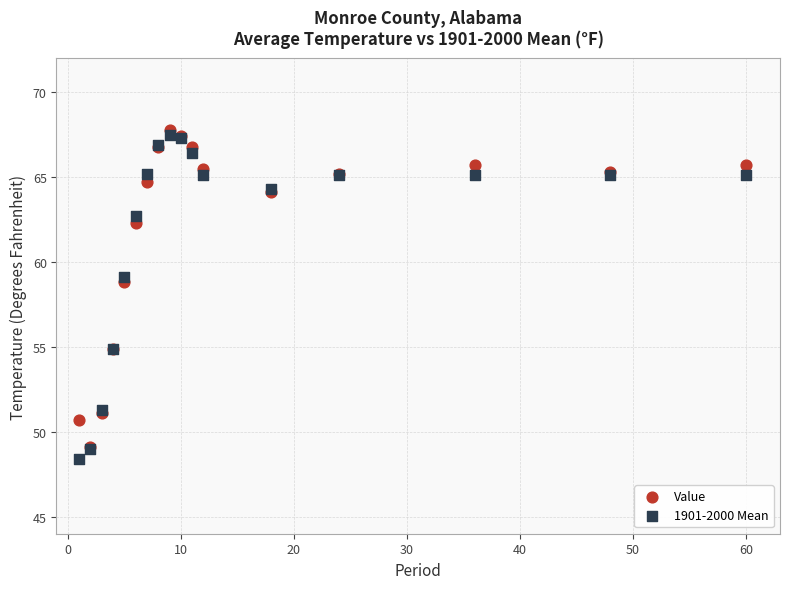

What are all the series names shown in the legend?

Value, 1901-2000 Mean